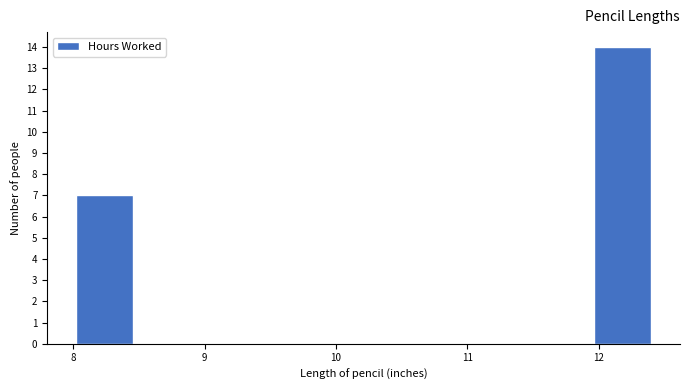

Reading left to right, list every bar in this chart as the range it spans on the x-axis followed by its height. Neither the bar edges nor the heights are printed on the chart, so give them approximately, as read against the axes.

8.0 to 8.5: 7
8.5 to 8.9: 0
8.9 to 9.3: 0
9.3 to 9.8: 0
9.8 to 10.2: 0
10.2 to 10.6: 0
10.6 to 11.1: 0
11.1 to 11.5: 0
11.5 to 12.0: 0
12.0 to 12.4: 14